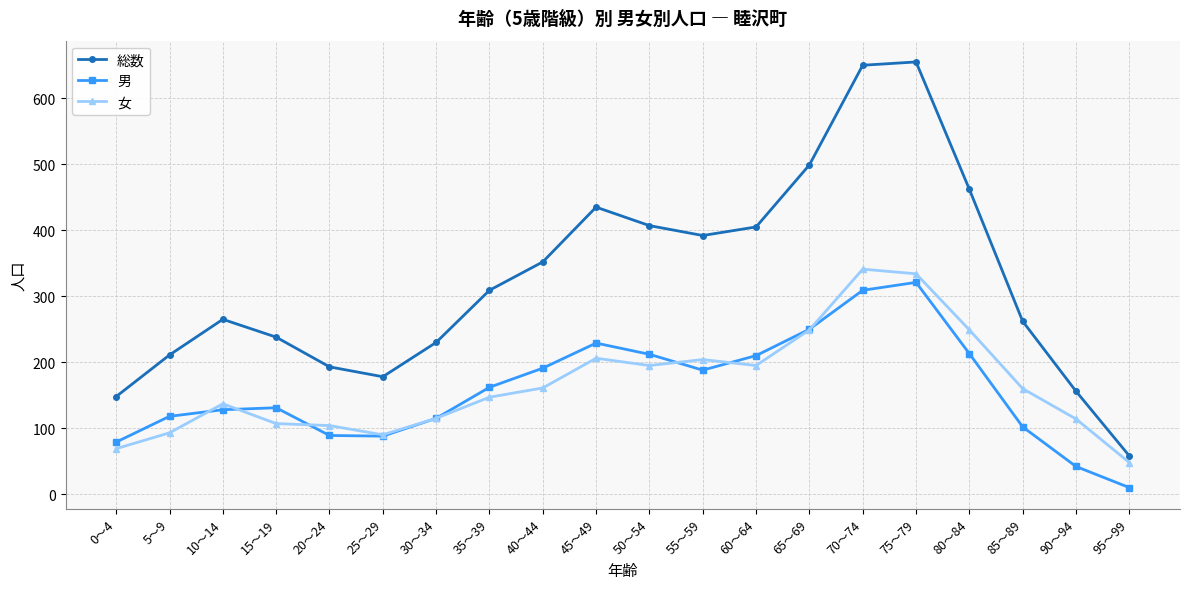

How many lines are shown in the chart?

3